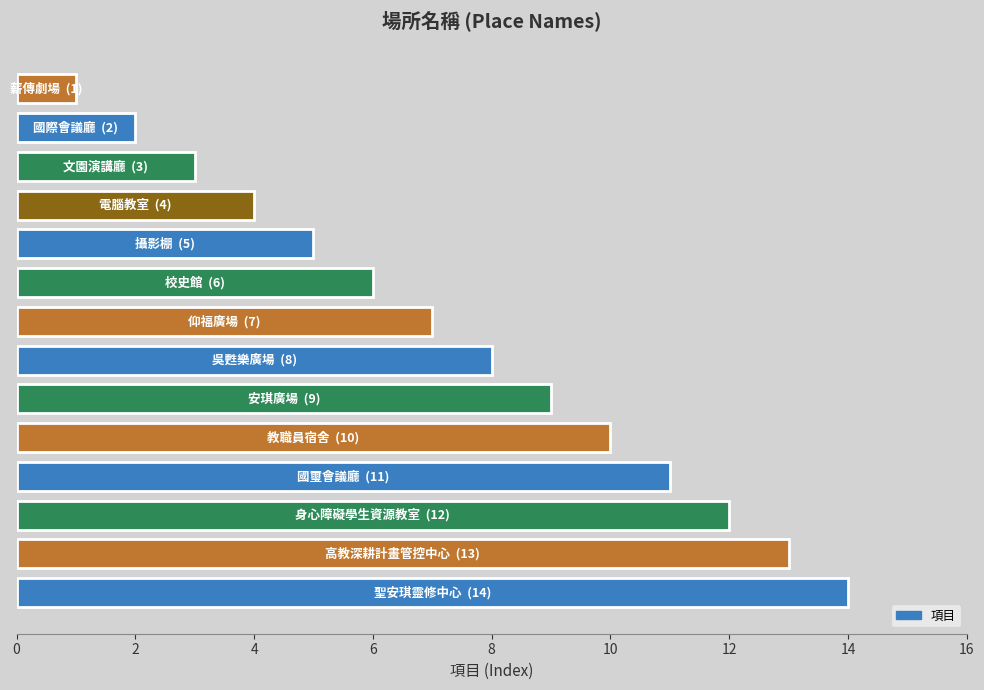

What is the greatest value displayed?

14